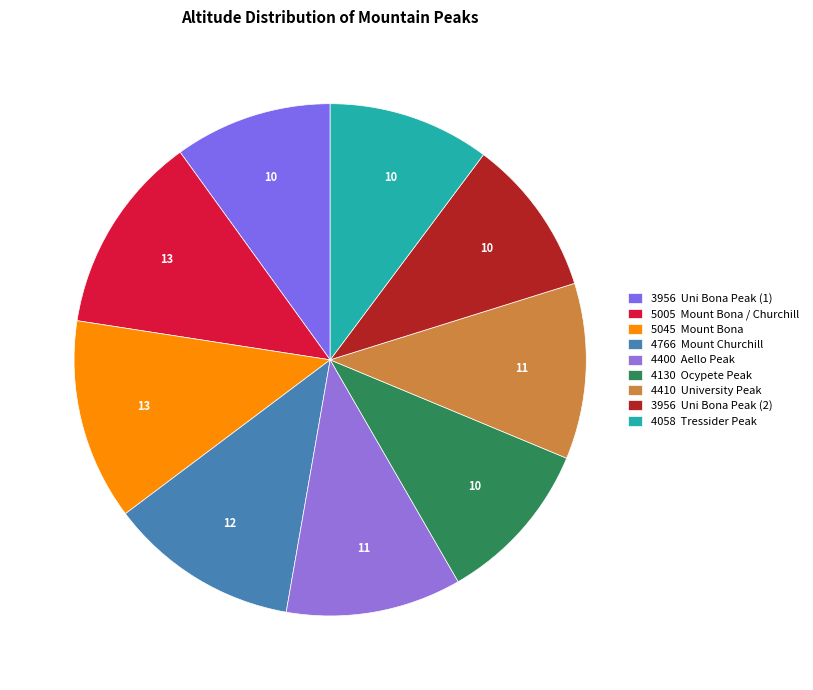

Which slice is the largest?

Mount Bona